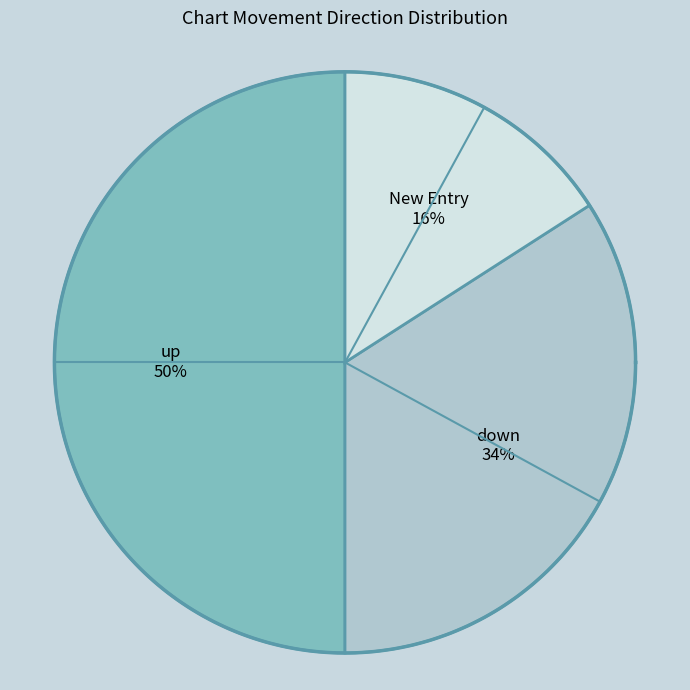

Does up represent more than half of the total?

No